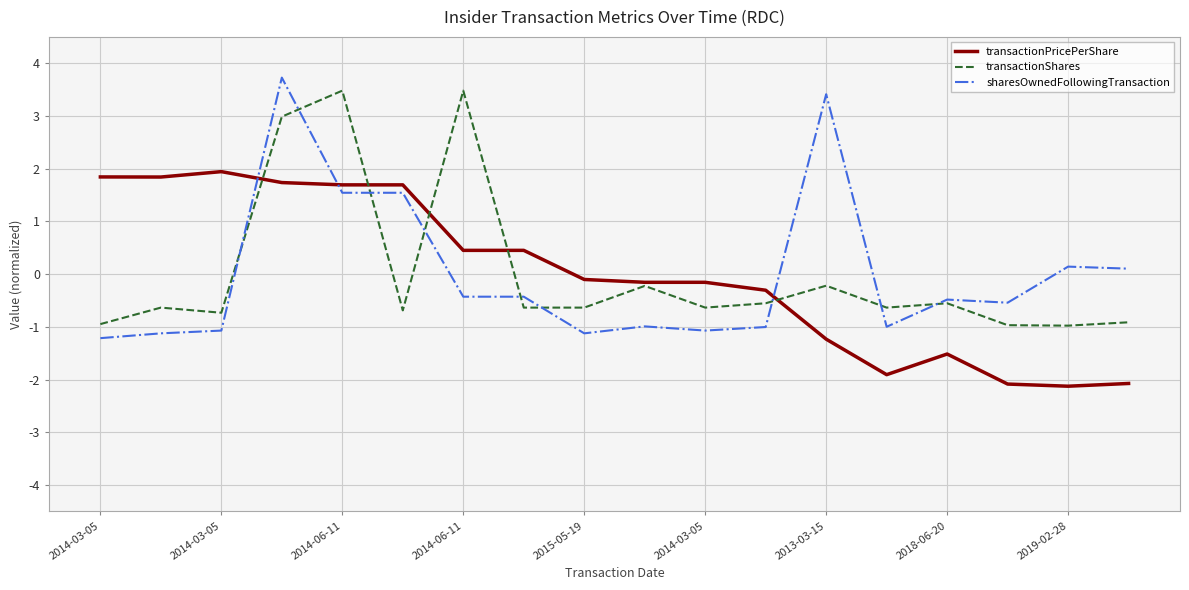

What is the highest value of the transactionShares series?

3.5